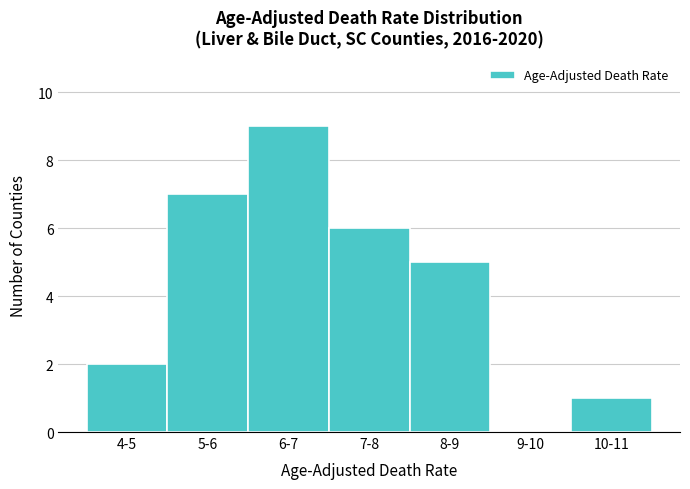

Reading left to right, extract all data points from this chart.

4-5=2	5-6=7	6-7=9	7-8=6	8-9=5	9-10=0	10-11=1